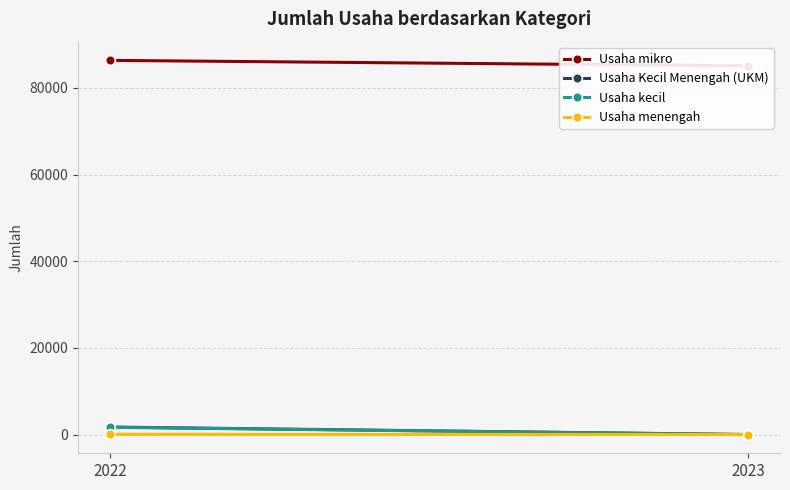

The value of Usaha mikro at 2022 is 140895. True or false?

False